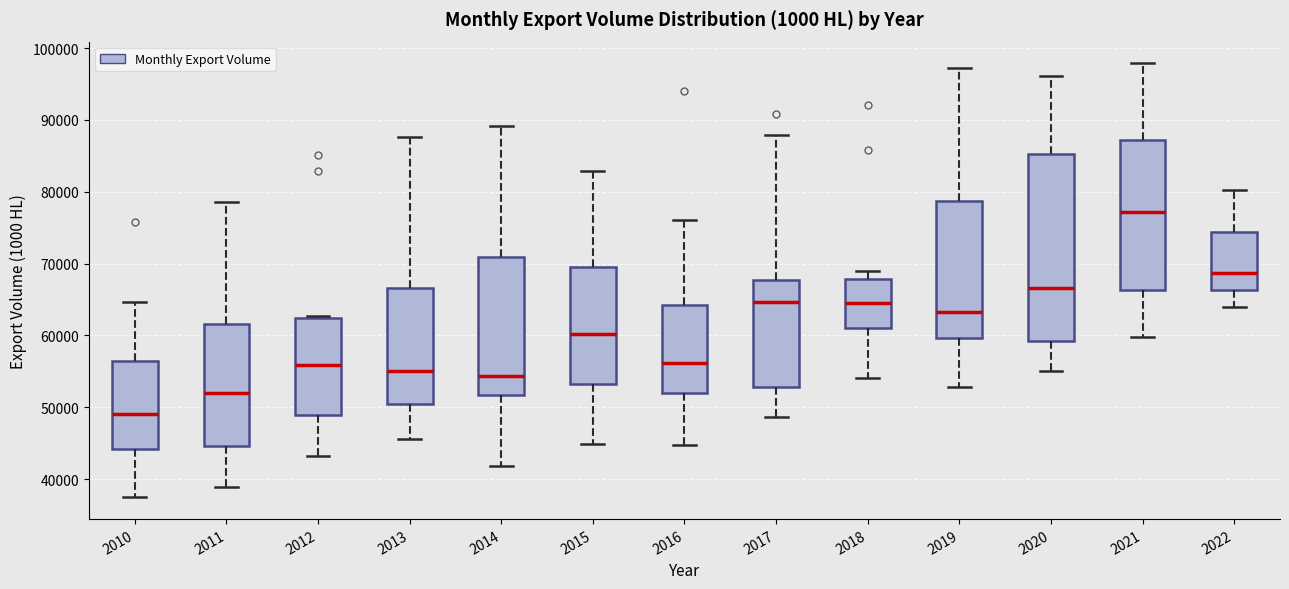

Reading left to right, read every box against the y-axis: the position of its median line, the range the box covers, and the ends of its whiskers. The values are not printed on the chart, so give them approximately, as read against the axis.

2010: median 49000, box 44000 to 56000, whiskers 37000 to 65000
2011: median 52000, box 45000 to 62000, whiskers 39000 to 79000
2012: median 56000, box 49000 to 62000, whiskers 43000 to 63000
2013: median 55000, box 50000 to 67000, whiskers 46000 to 88000
2014: median 54000, box 52000 to 71000, whiskers 42000 to 89000
2015: median 60000, box 53000 to 69000, whiskers 45000 to 83000
2016: median 56000, box 52000 to 64000, whiskers 45000 to 76000
2017: median 65000, box 53000 to 68000, whiskers 49000 to 88000
2018: median 64000, box 61000 to 68000, whiskers 54000 to 69000
2019: median 63000, box 60000 to 79000, whiskers 53000 to 97000
2020: median 67000, box 59000 to 85000, whiskers 55000 to 96000
2021: median 77000, box 66000 to 87000, whiskers 60000 to 98000
2022: median 69000, box 66000 to 74000, whiskers 64000 to 80000